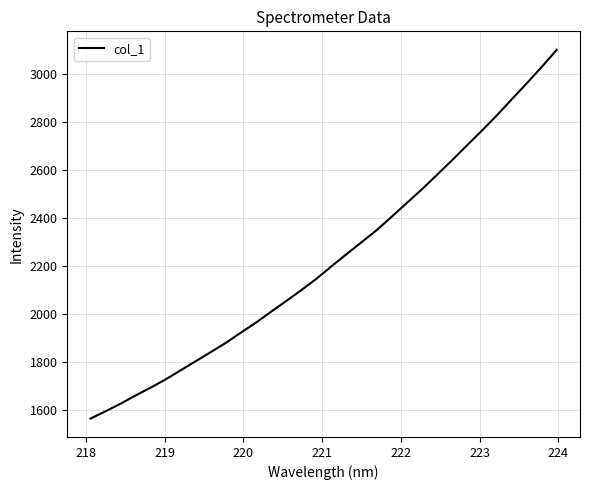

What is the difference between the maximum and minimum values?

1535.6